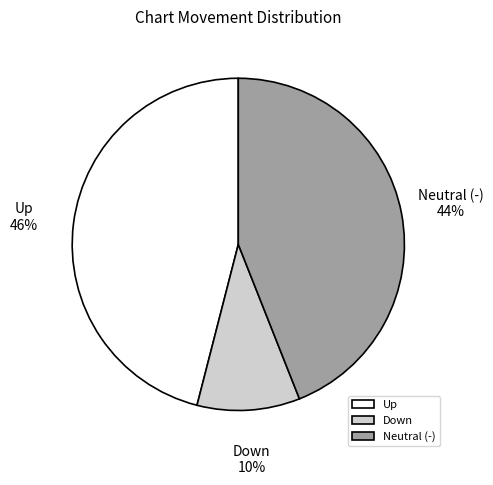

Do Up and Down together represent more than half of the pie?

Yes